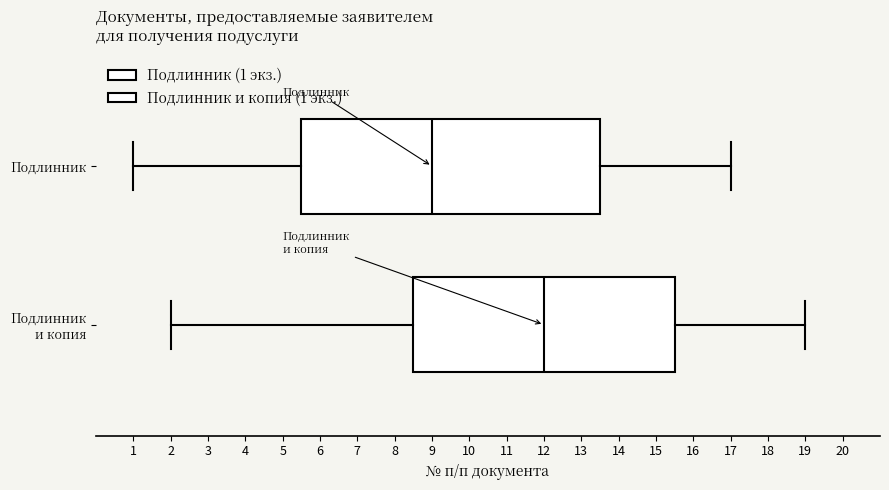

Which box is the widest, from its left edge to its right edge?

Подлинник